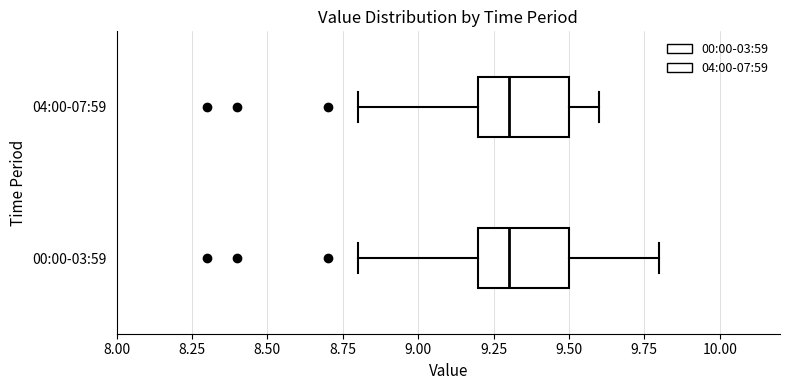

Where does the median line of the box for 04:00-07:59 sit on the x-axis? The values are not printed on the chart, so give them approximately, as read against the axis.

9.3